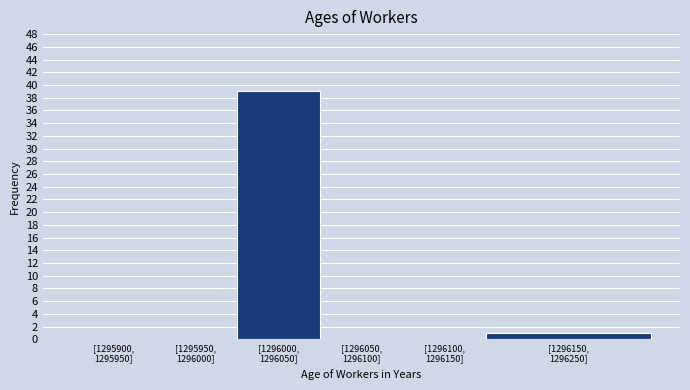

What is the maximum value shown in the chart?

39